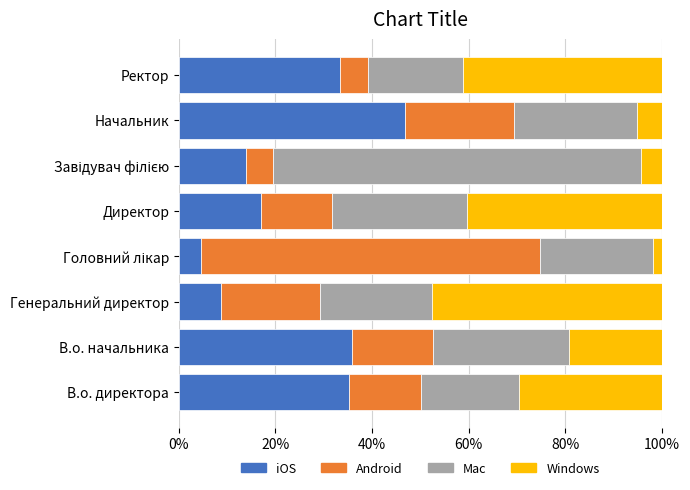

What is the lowest value of the iOS series?

4.5